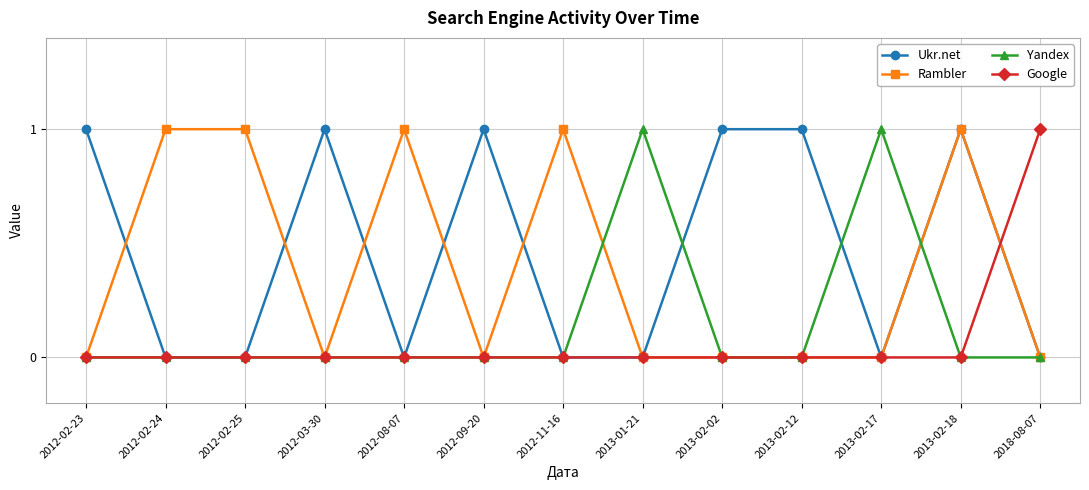

Count the Google values in the range 0 to 1.

13